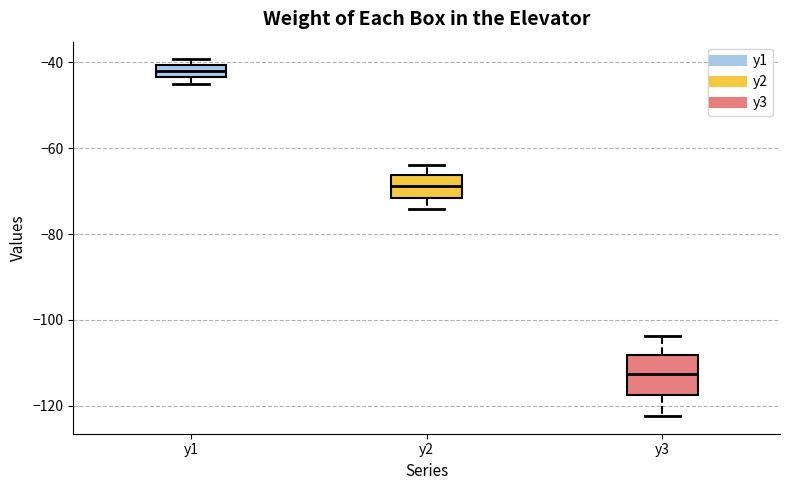

Where is the upper edge of the box for y1 on the y-axis? The values are not printed on the chart, so give them approximately, as read against the axis.

-40